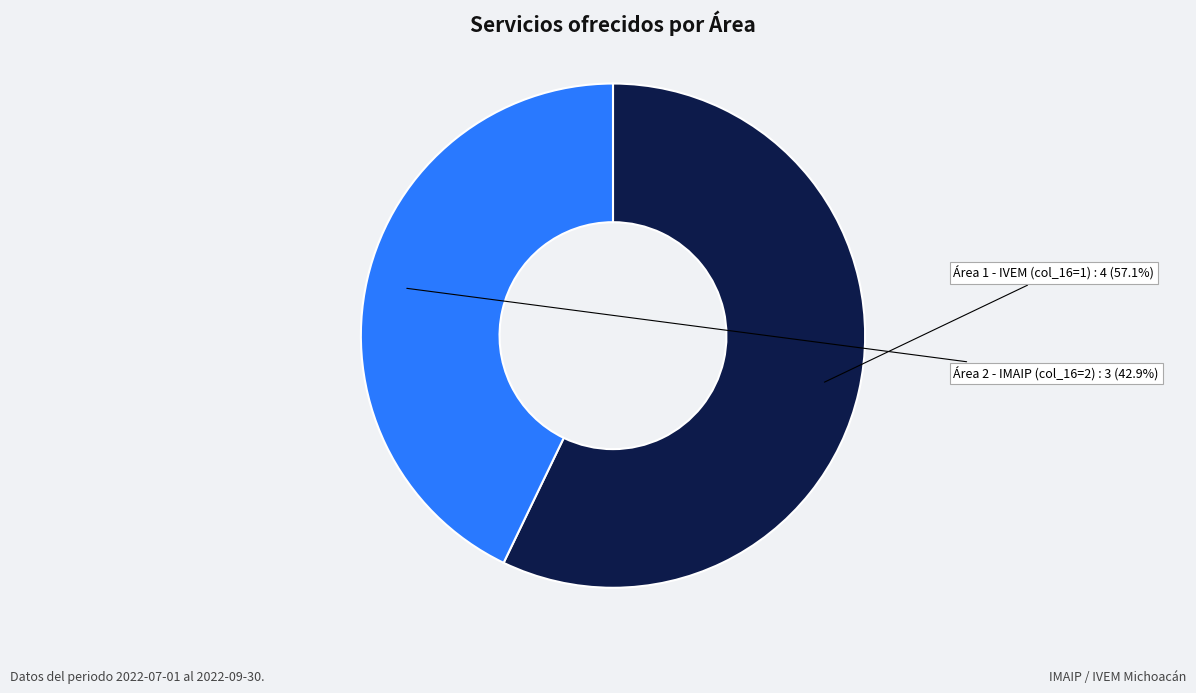

How many slices are in this pie chart?

2